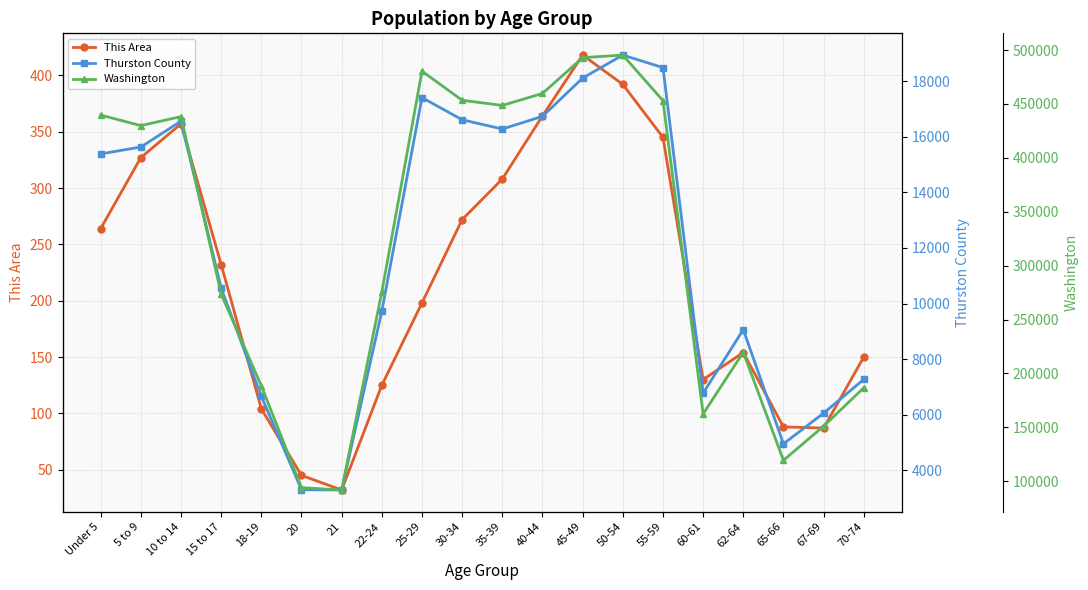

At which label is Thurston County closest to 11114?

15 to 17